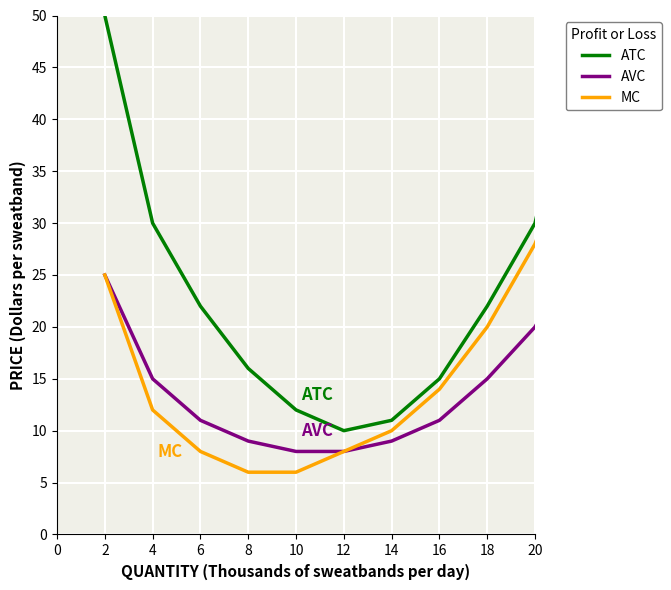

Which series has the largest total across all categories?

ATC